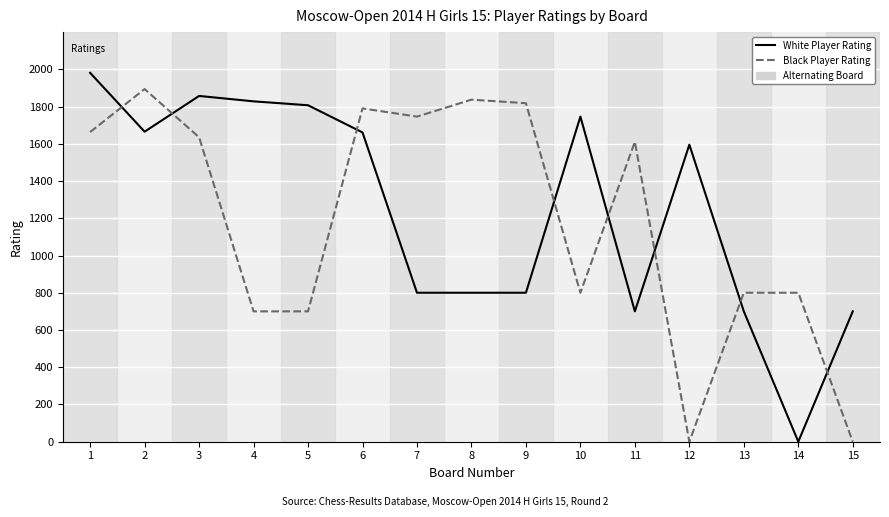

Rank the series by their average value, from lowest to highest.

Black Player Rating, White Player Rating